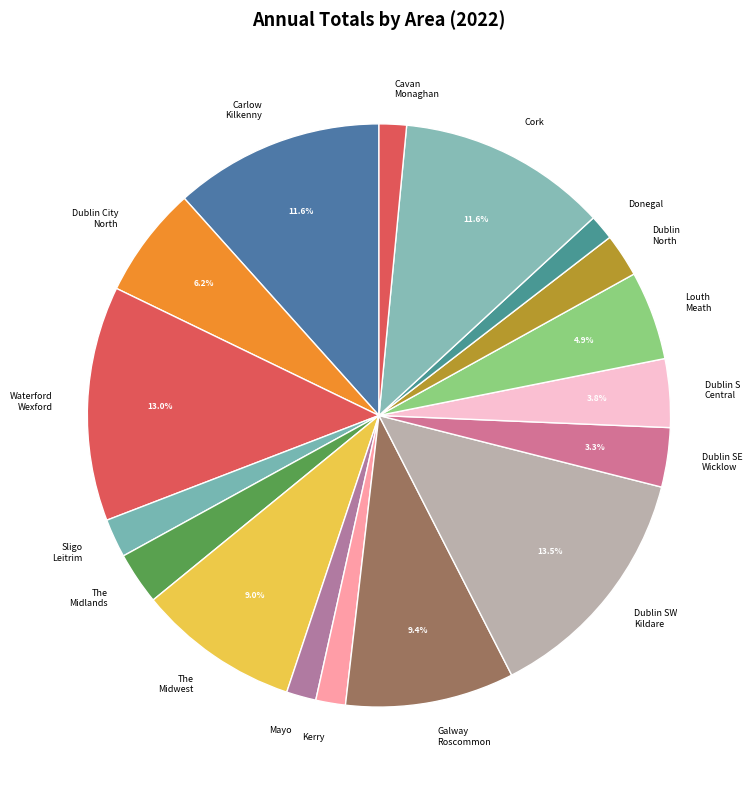

To the nearest percent, what portion does Cavan Monaghan represent?

2%